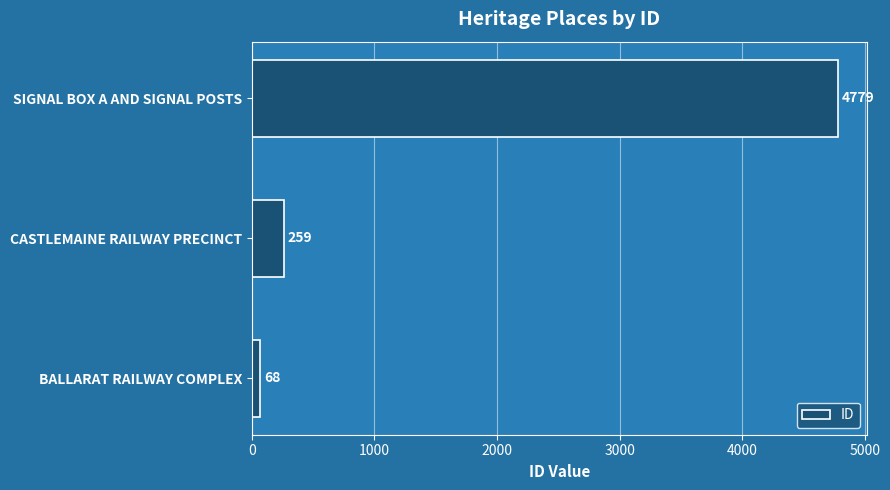

List the labels in order of value, largest first.

SIGNAL BOX A AND SIGNAL POSTS, CASTLEMAINE RAILWAY PRECINCT, BALLARAT RAILWAY COMPLEX